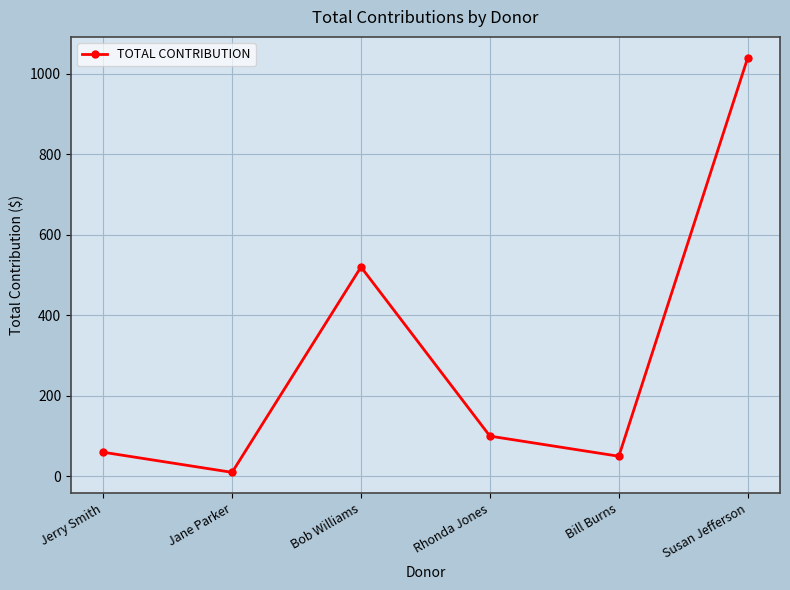

What is the label of the 2nd point from the right?

Bill Burns